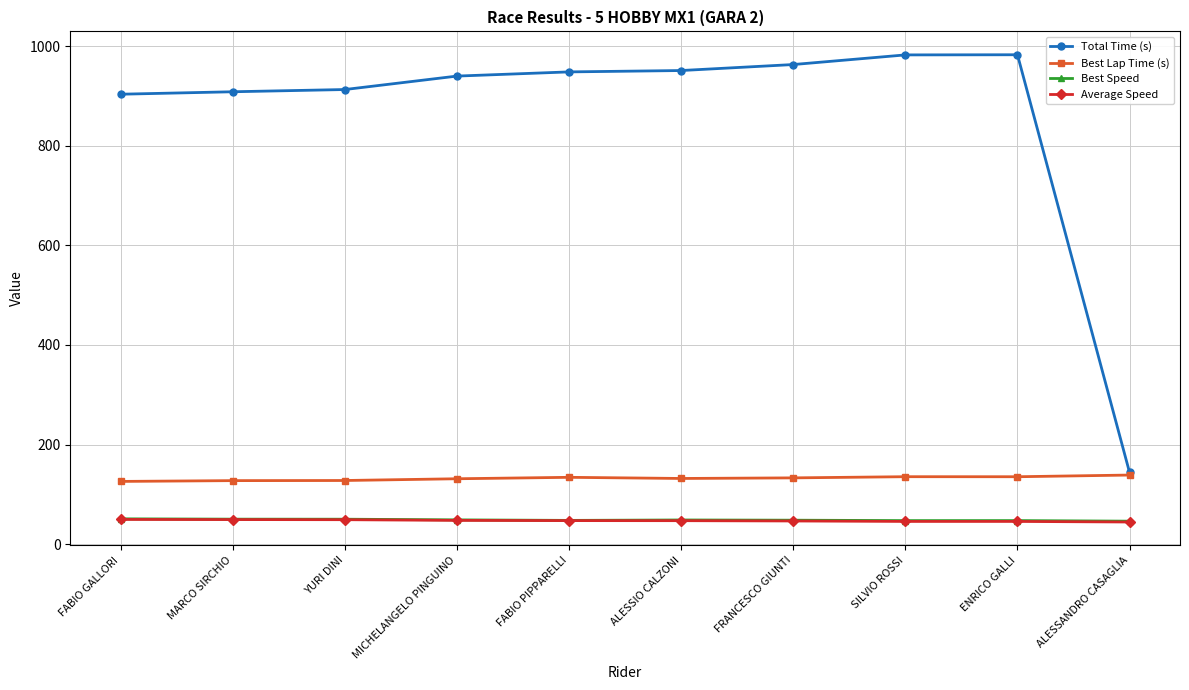

True or false: Best Lap Time (s) and Best Speed intersect in this chart.

False